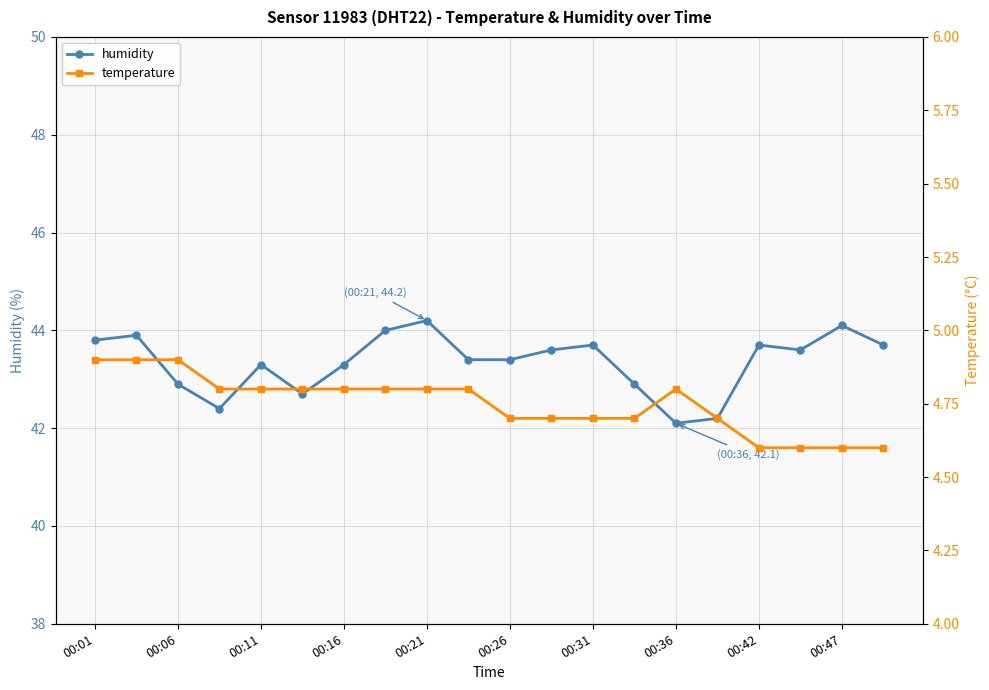

Rank the series by their maximum value, from highest to lowest.

humidity, temperature